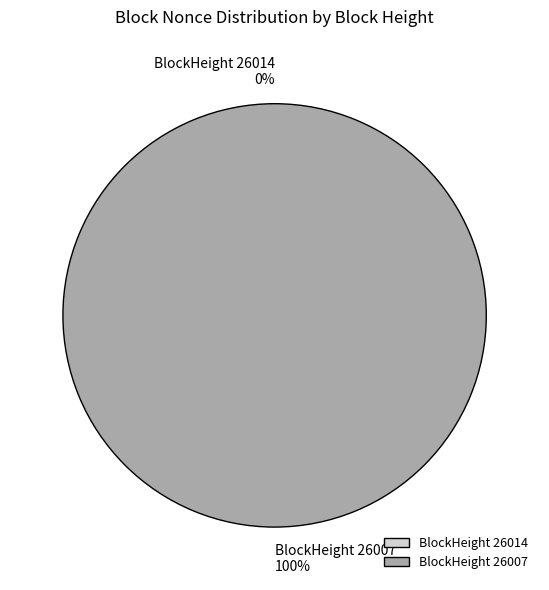

True or false: 26007 accounts for 100% of the total.

True